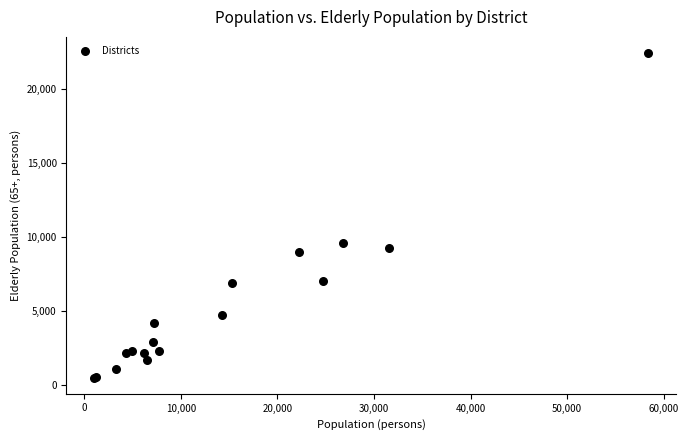

What Y value in the scatter plot is closest to 11467?

9633